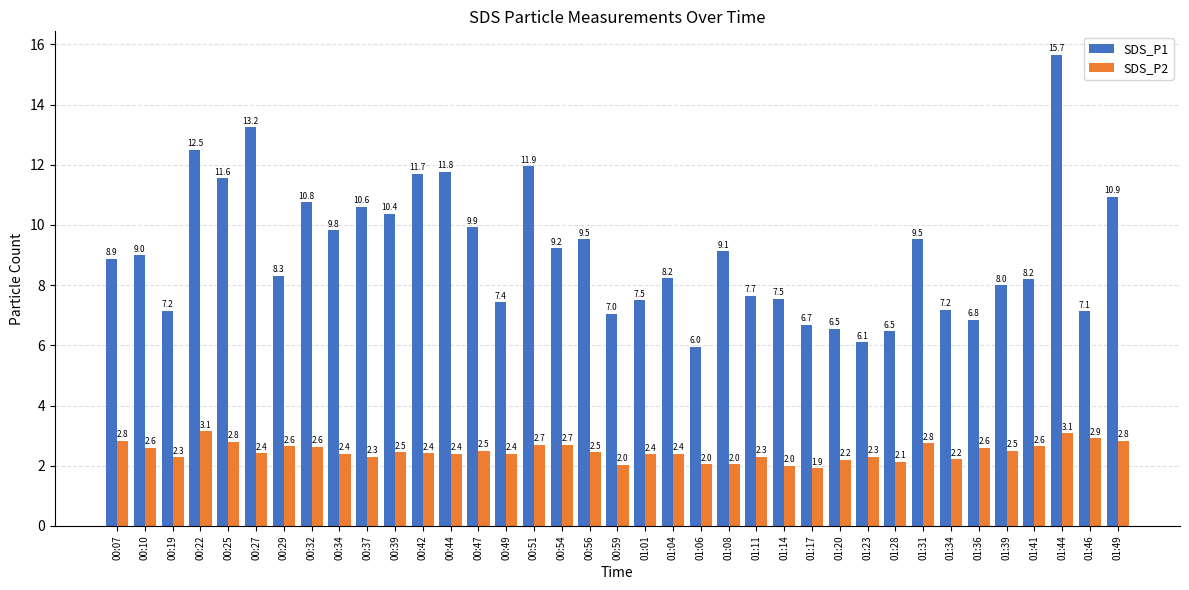

At which category does the chart reach its minimum across all series?

01:17